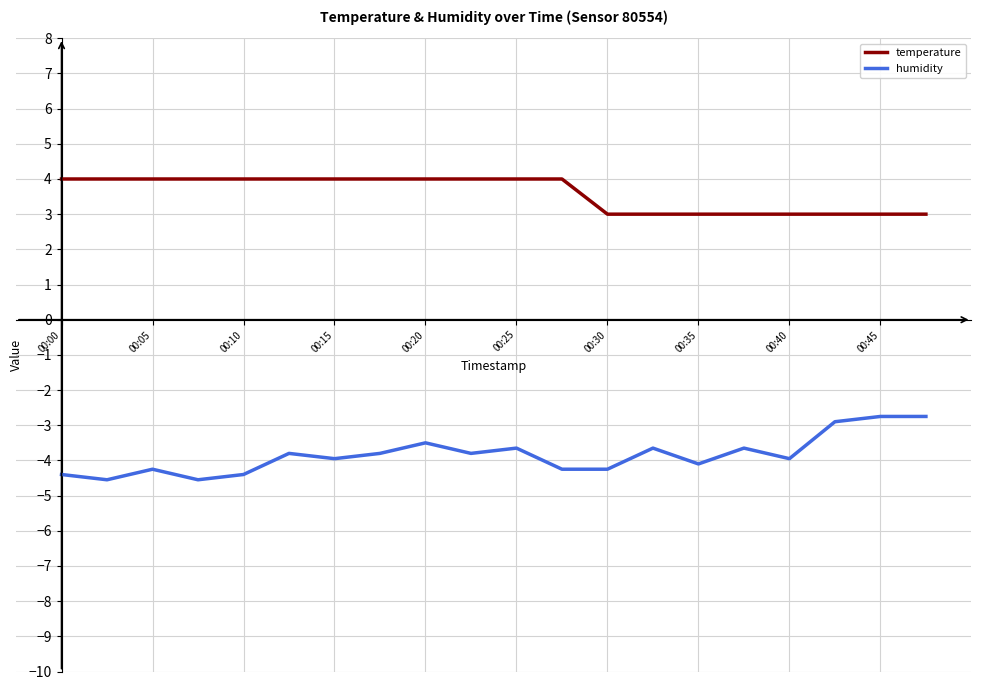

How many lines are shown in the chart?

2